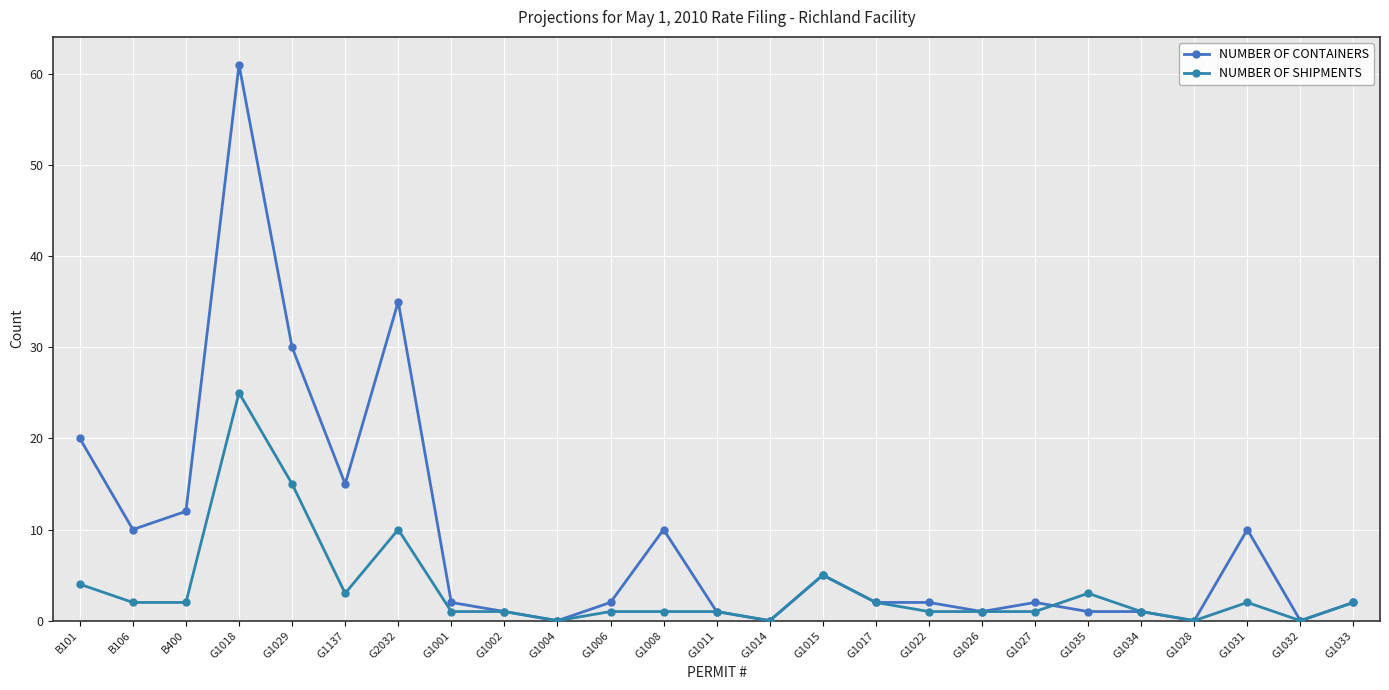

Which series changed the most between B101 and G1018?

NUMBER OF CONTAINERS